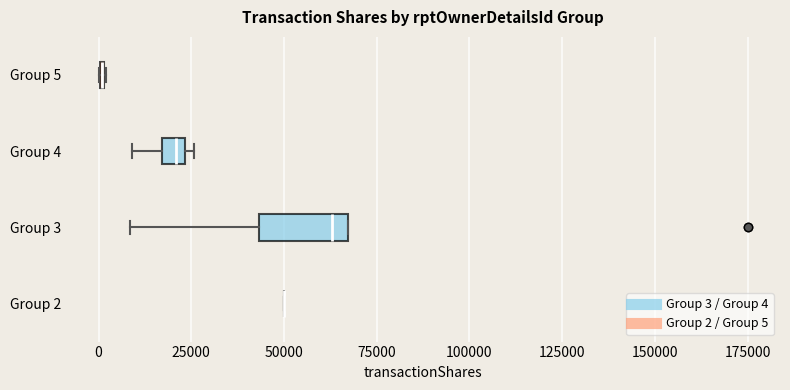

Where does the left whisker of the box for Group 4 end on the x-axis? The values are not printed on the chart, so give them approximately, as read against the axis.

10000